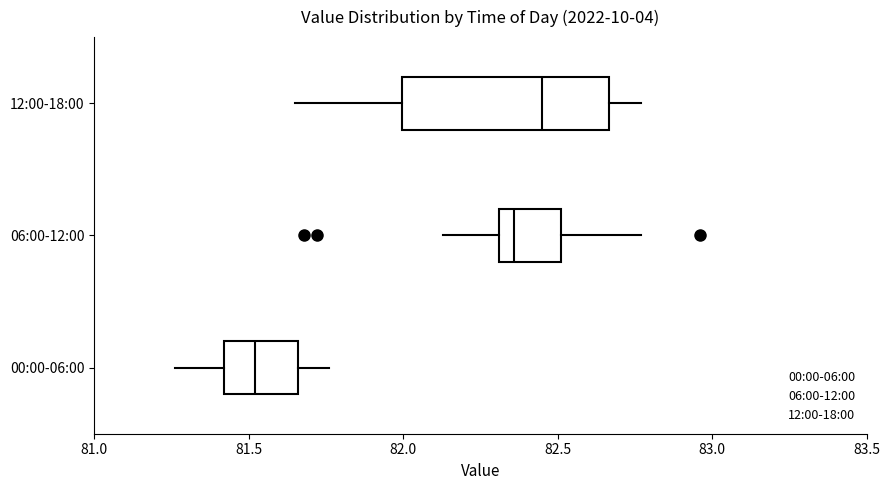

Where does the median line of the box for 12:00-18:00 sit on the x-axis? The values are not printed on the chart, so give them approximately, as read against the axis.

82.45